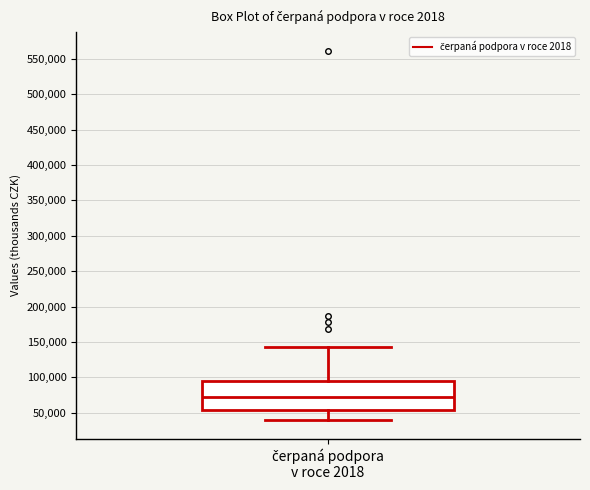

Transcribe this box plot: give where the median line is, the range the box spans, and where the two whiskers end, as read against the y-axis. The values are not printed on the chart, so give them approximately, as read against the axis.

median 70000, box 55000 to 95000, whiskers 40000 to 145000